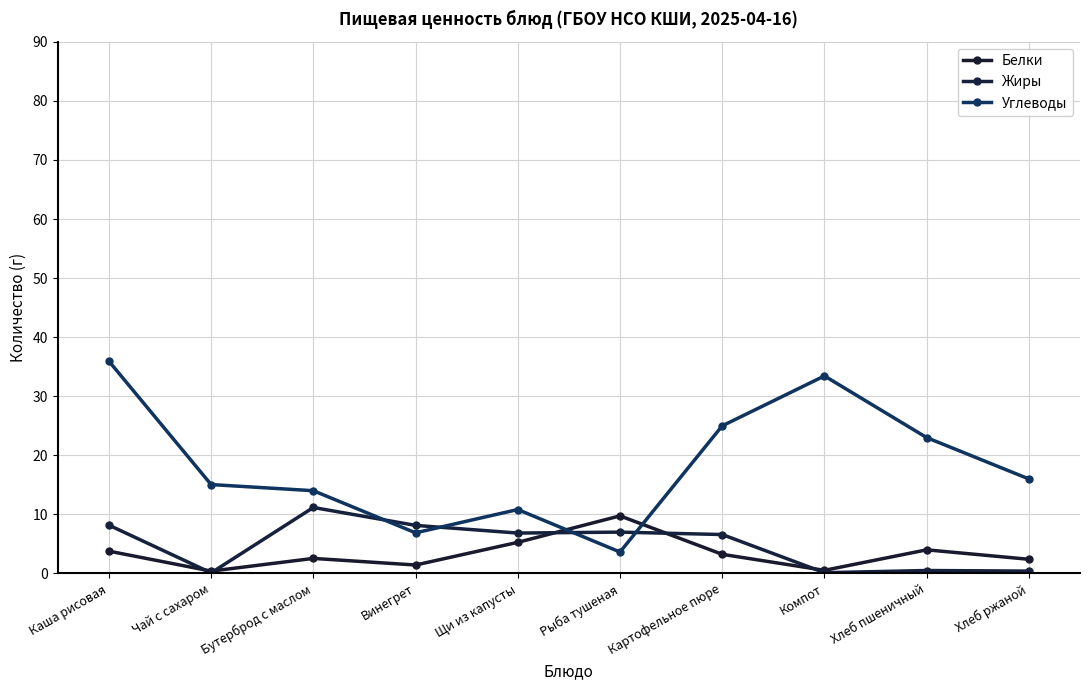

How many interior local valleys does the Белки series have?

3